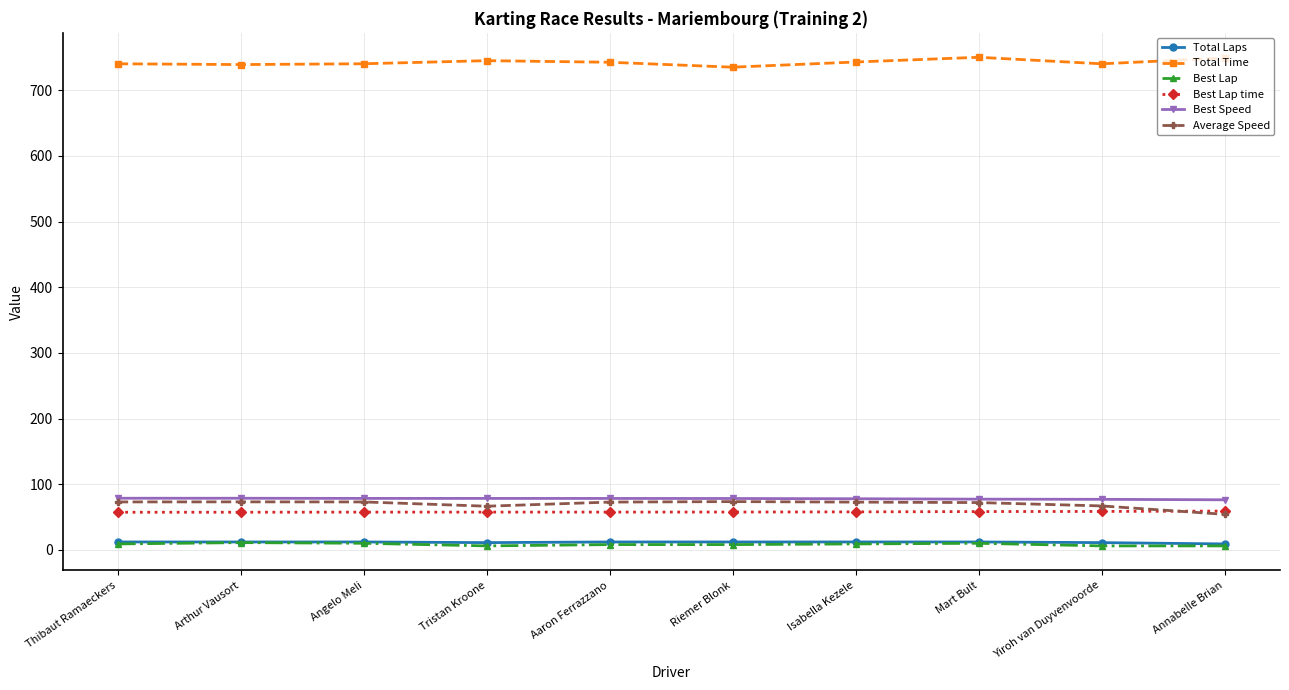

What is the difference between the maximum and minimum values in the Best Lap series?

5.0